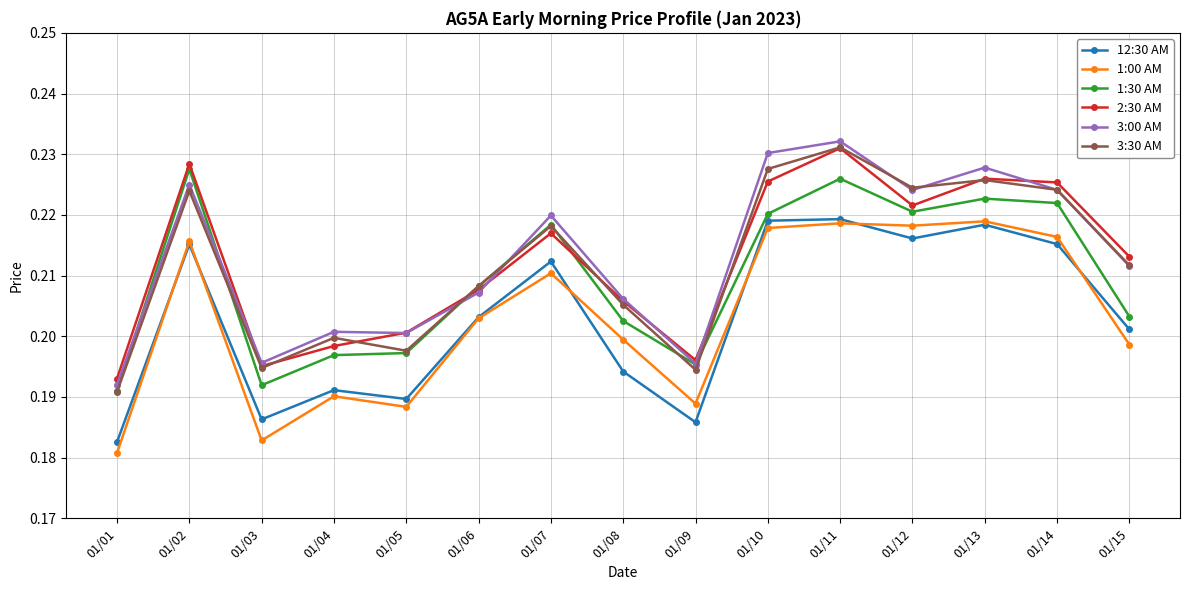

In 1:30 AM, how many points are lower than both neighbors (excluding endpoints)?

3